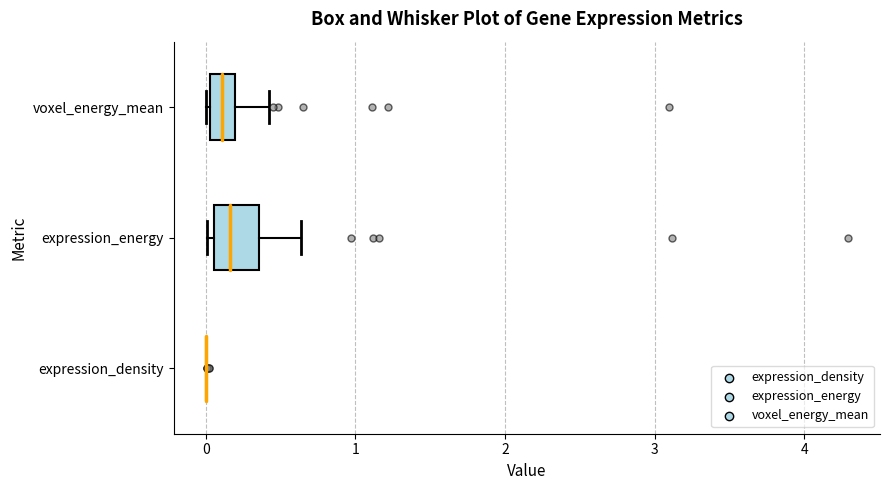

Reading bottom to top, transcribe this box plot: for each box, give where its median line is, the range the box spans, and where its two whiskers end, as read against the x-axis. The values are not printed on the chart, so give them approximately, as read against the axis.

expression_density: box collapsed to a line at 0.0, whiskers 0.0 to 0.0
expression_energy: median 0.2, box 0.1 to 0.4, whiskers 0.0 to 0.6
voxel_energy_mean: median 0.1, box 0.0 to 0.2, whiskers 0.0 to 0.4